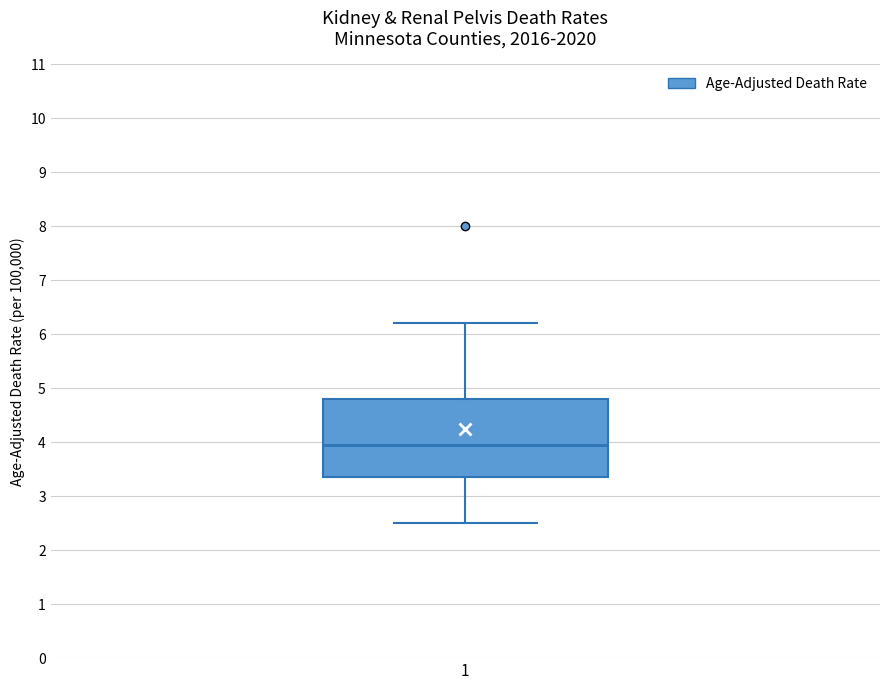

Read this box plot against the y-axis: the position of the median line, the range covered by the box, and the ends of both whiskers. The values are not printed on the chart, so give them approximately, as read against the axis.

median 4.0, box 3.4 to 4.8, whiskers 2.5 to 6.2